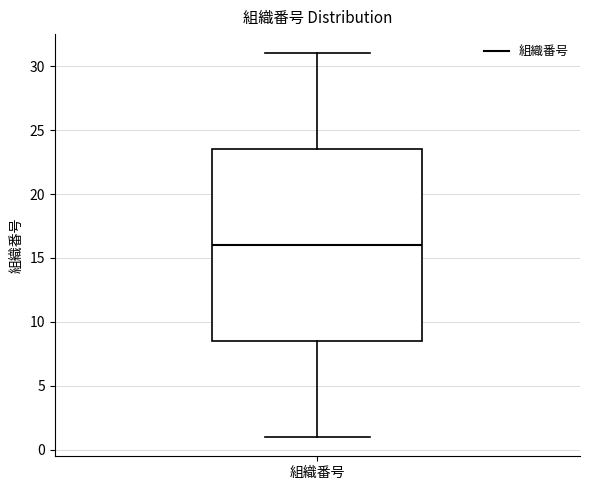

Transcribe this box plot: give where the median line is, the range the box spans, and where the two whiskers end, as read against the y-axis. The values are not printed on the chart, so give them approximately, as read against the axis.

median 16.0, box 8.5 to 23.5, whiskers 1.0 to 31.0